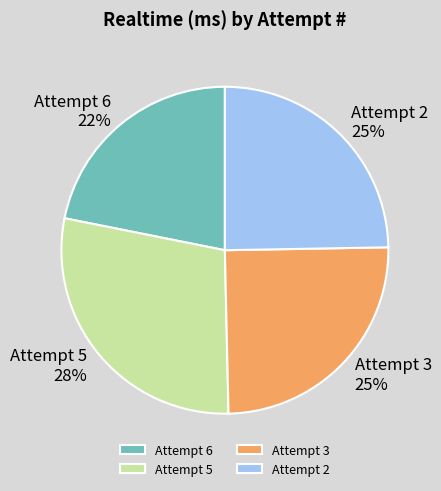

Is the sum of Attempt 6 and Attempt 2 greater than half?

No